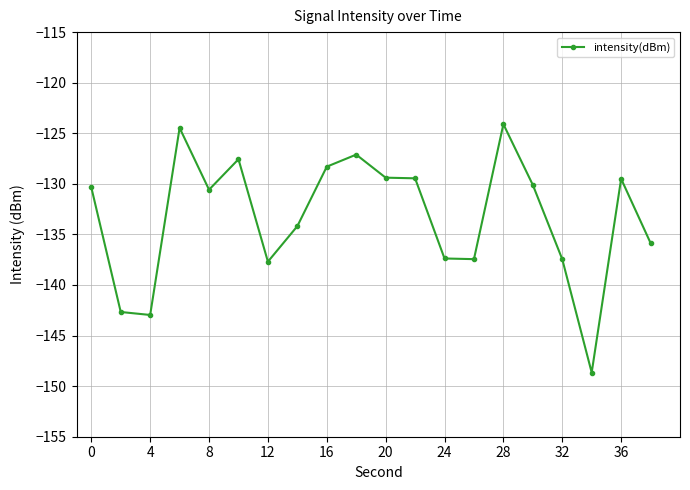

How many data points does each series have?

20